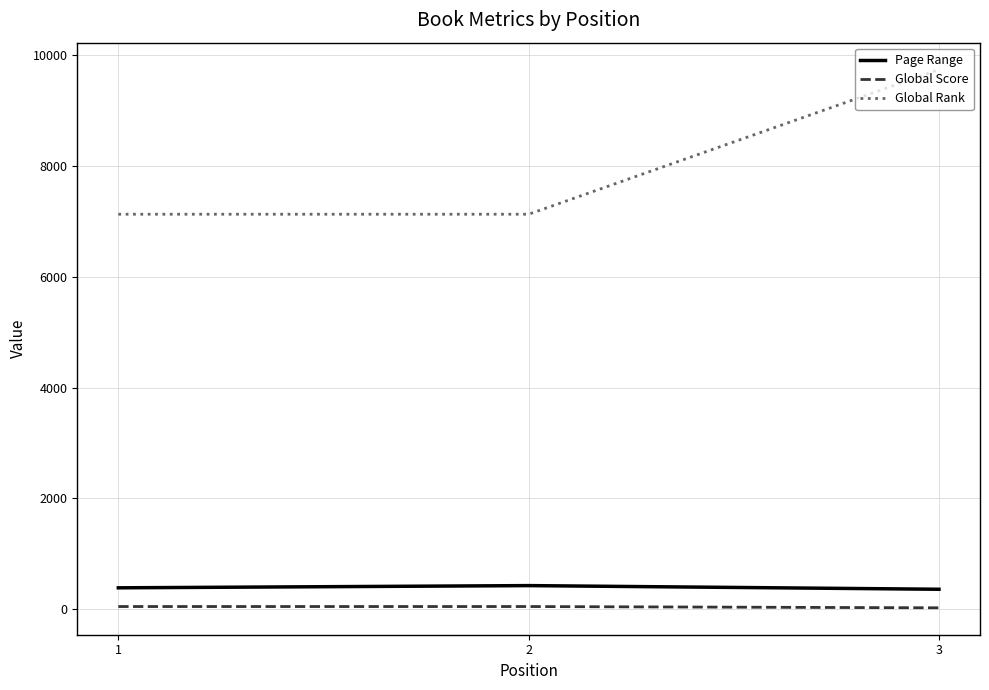

Which series has the largest range (max minus min)?

Global Rank